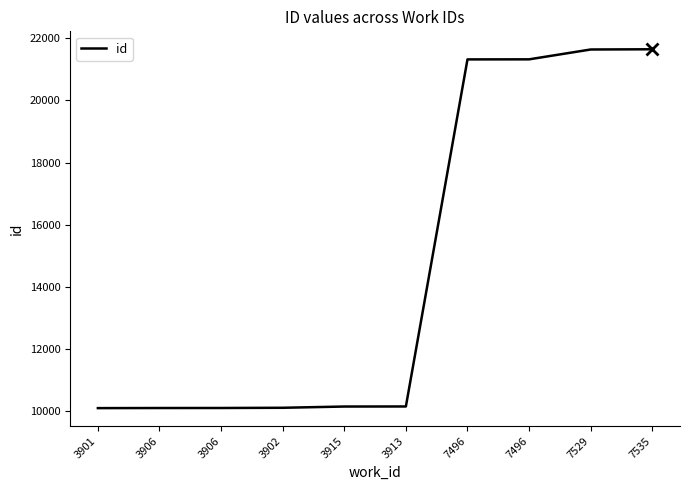

Is this an area chart (filled region under the line)?

No